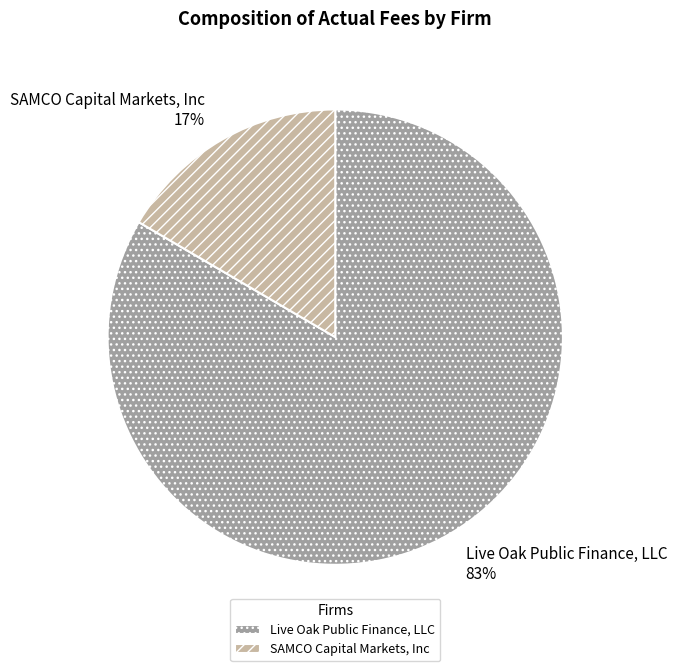

What percentage is the Live Oak Public Finance, LLC slice, to the nearest percent?

83%